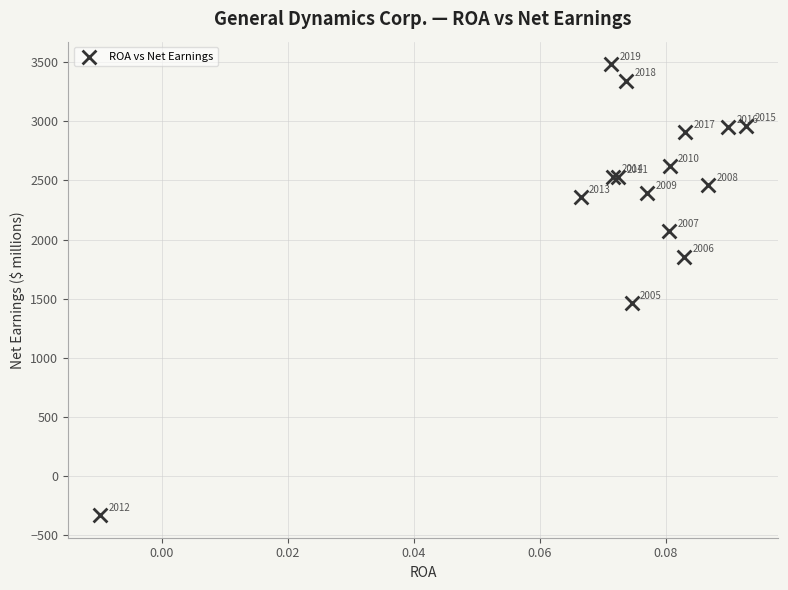

What Y value in the scatter plot is closest to 1576?

1461